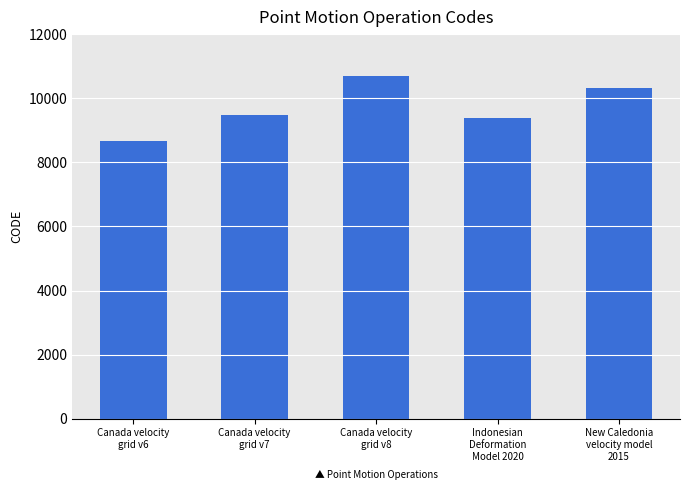

The chart shows a value of 18017 at New Caledonia
velocity model
2015. True or false?

False